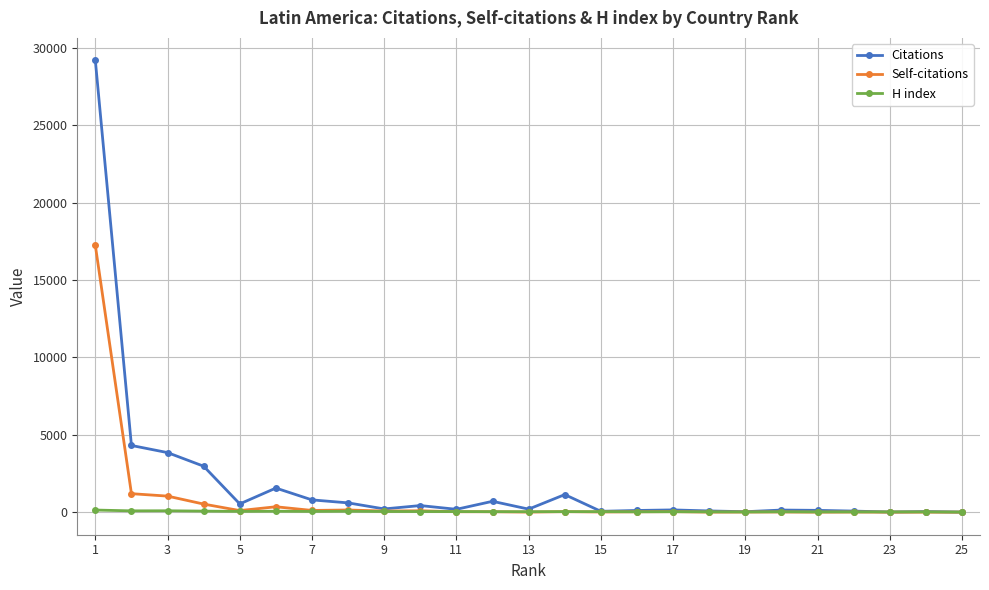

What are all the series names shown in the legend?

Citations, Self-citations, H index